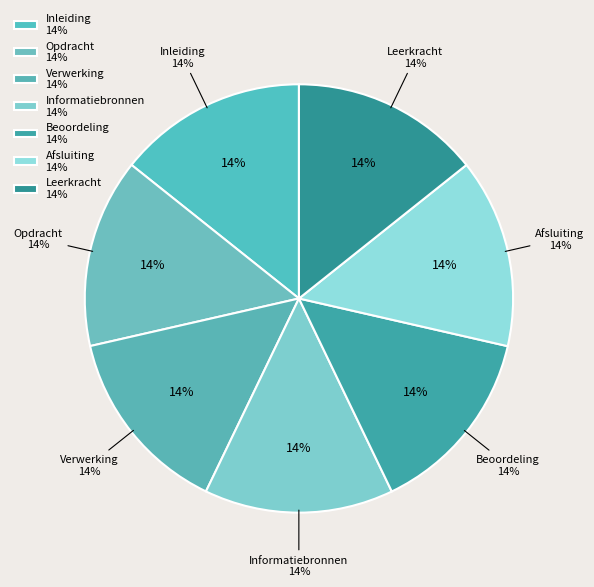

To the nearest percent, what is the combined percentage of Verwerking and Opdracht?

29%